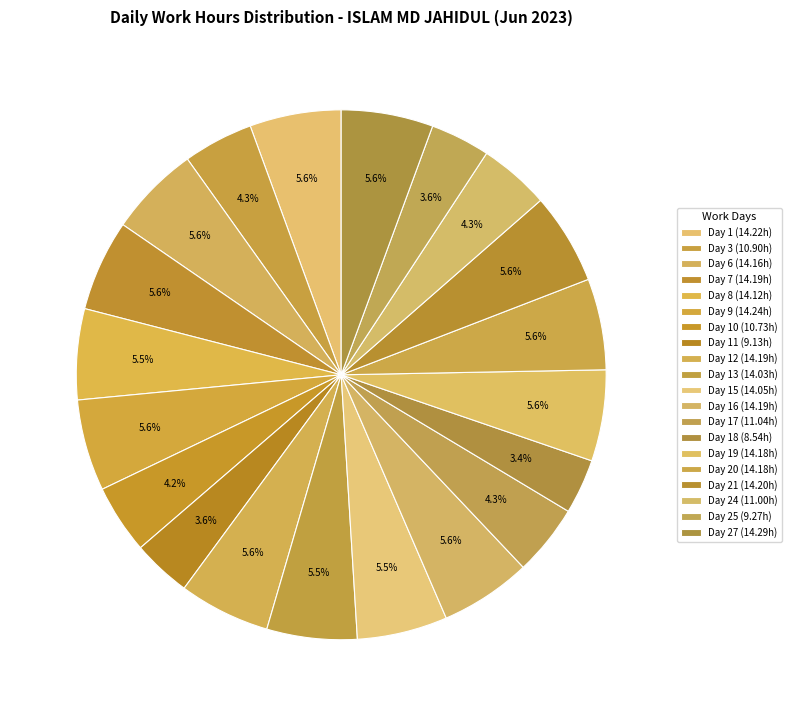

How many slices are in this pie chart?

20